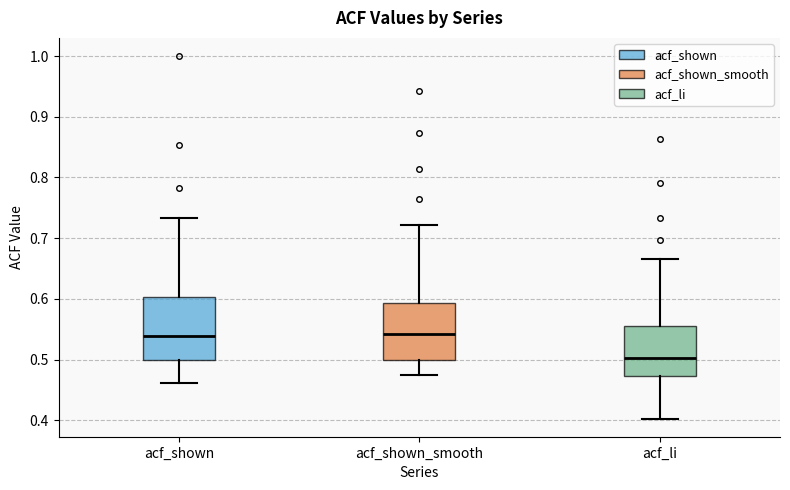

Reading left to right, read every box against the y-axis: the position of its median line, the range the box covers, and the ends of its whiskers. The values are not printed on the chart, so give them approximately, as read against the axis.

acf_shown: median 0.54, box 0.50 to 0.60, whiskers 0.46 to 0.73
acf_shown_smooth: median 0.54, box 0.50 to 0.59, whiskers 0.48 to 0.72
acf_li: median 0.50, box 0.47 to 0.56, whiskers 0.40 to 0.67